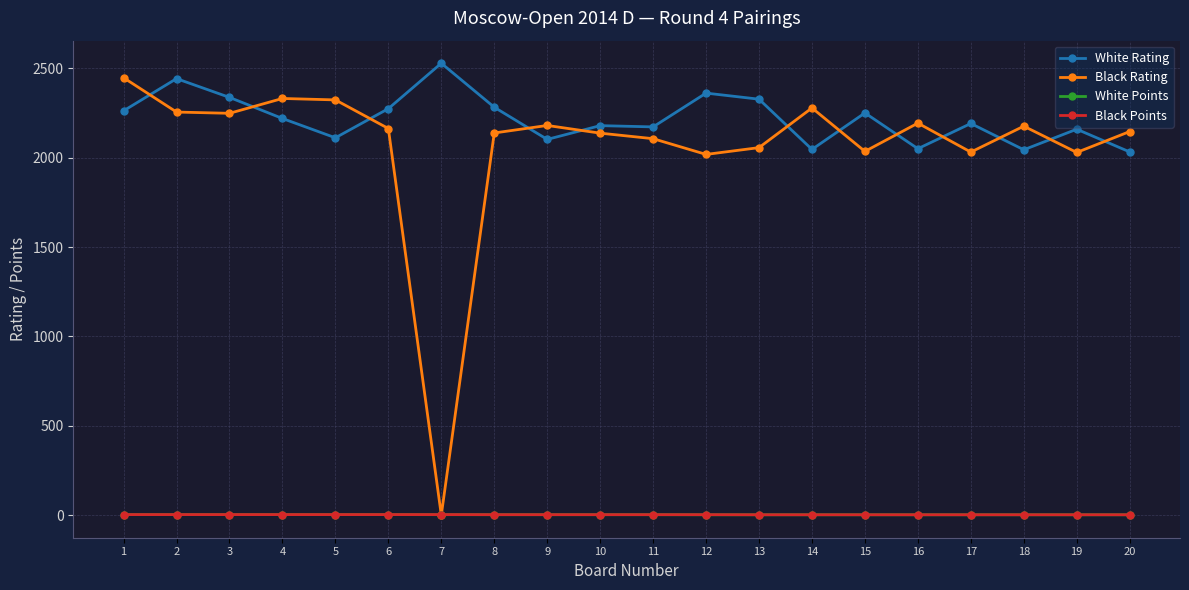

Is this an area chart (filled region under the line)?

No